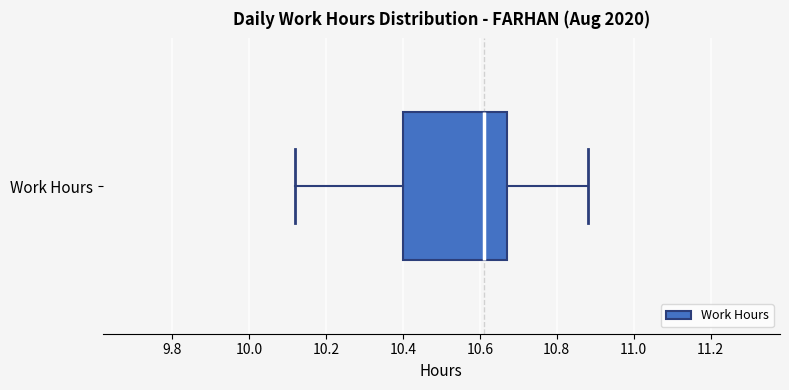

Where is the left edge of the box for Work Hours on the x-axis? The values are not printed on the chart, so give them approximately, as read against the axis.

10.40